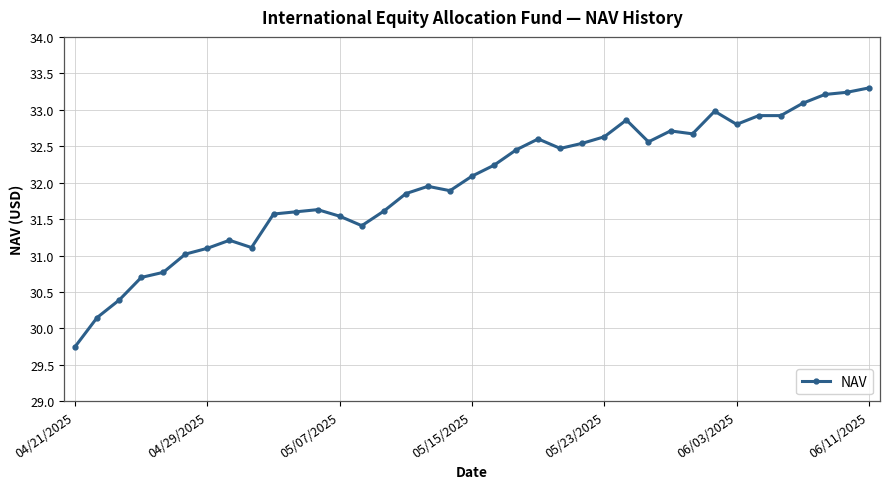

True or false: the data has more than 2 interior local peaks.

True